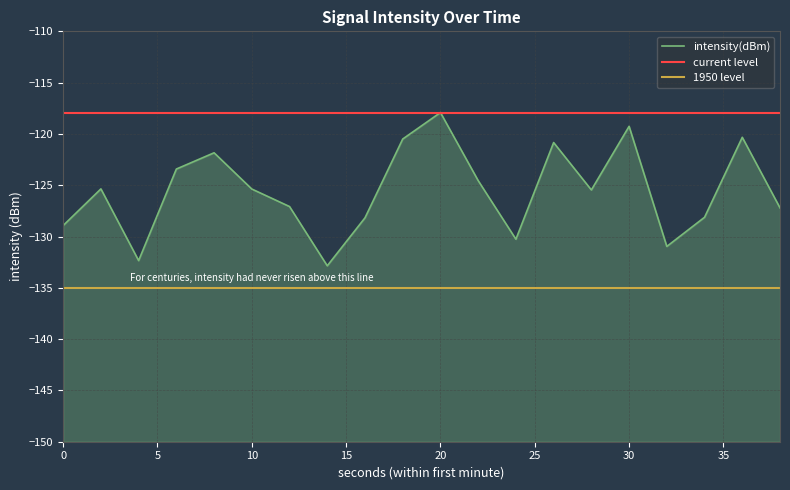

Rank the categories by value from lowest to highest.

14, 4, 32, 24, 0, 16, 34, 38, 12, 28, 10, 2, 22, 6, 8, 26, 18, 36, 30, 20